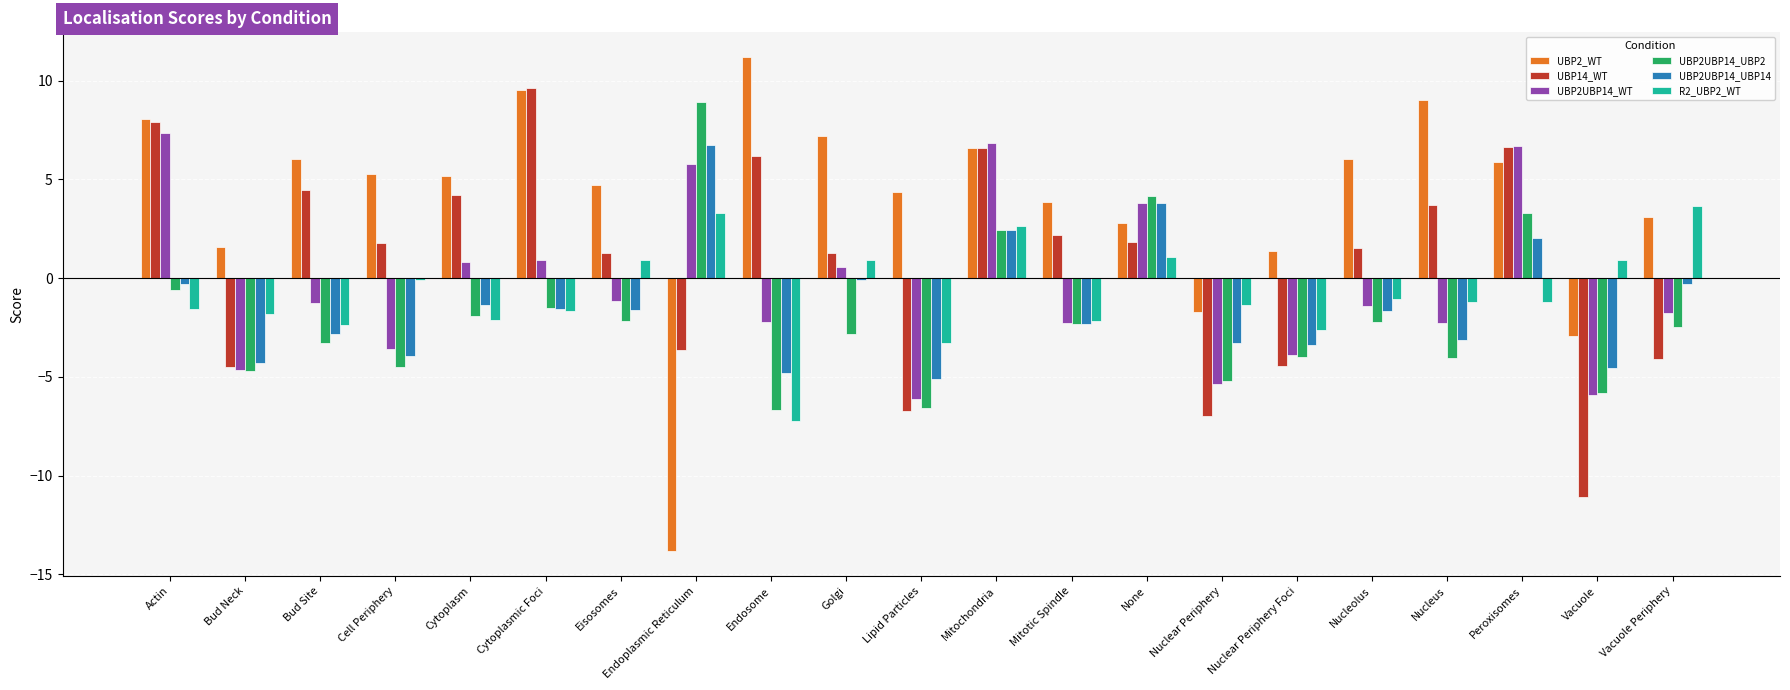

List the series in order of their peak value, highest first.

UBP2_WT, UBP14_WT, UBP2UBP14_UBP2, UBP2UBP14_WT, UBP2UBP14_UBP14, R2_UBP2_WT